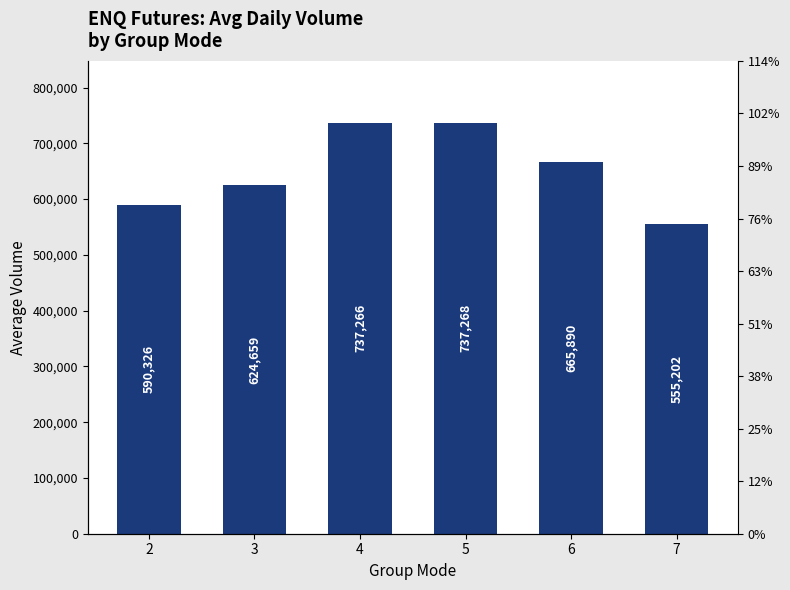

How many data points are above 665890?

2